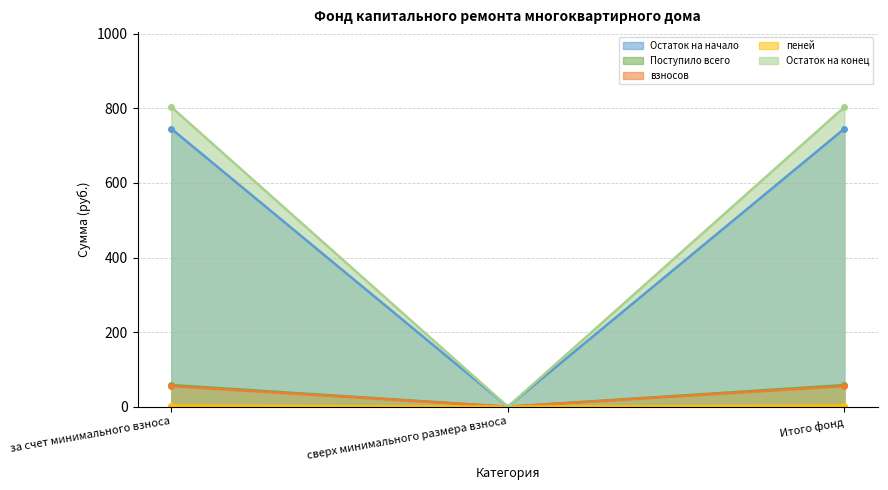

At which category is the sum across all series the highest?

за счет минимального взноса